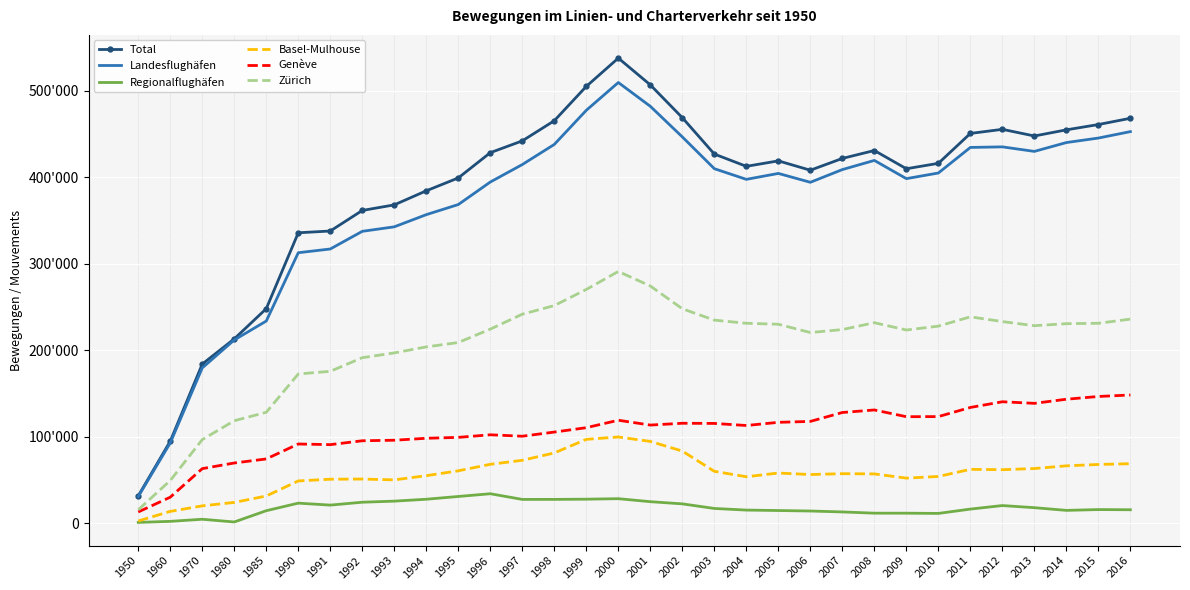

At which label is Regionalflughäfen closest to 17370?

2003